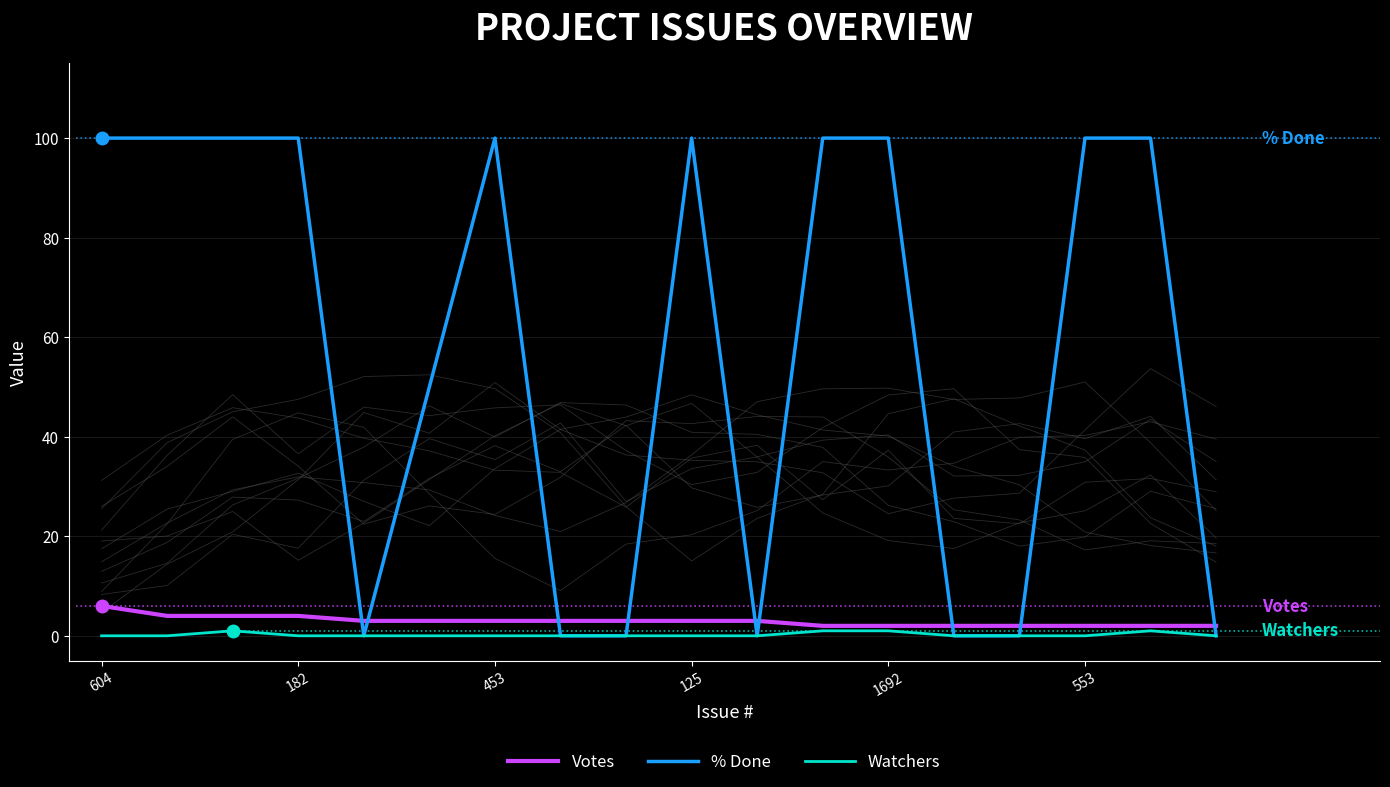

What is the maximum value shown in the chart?

100